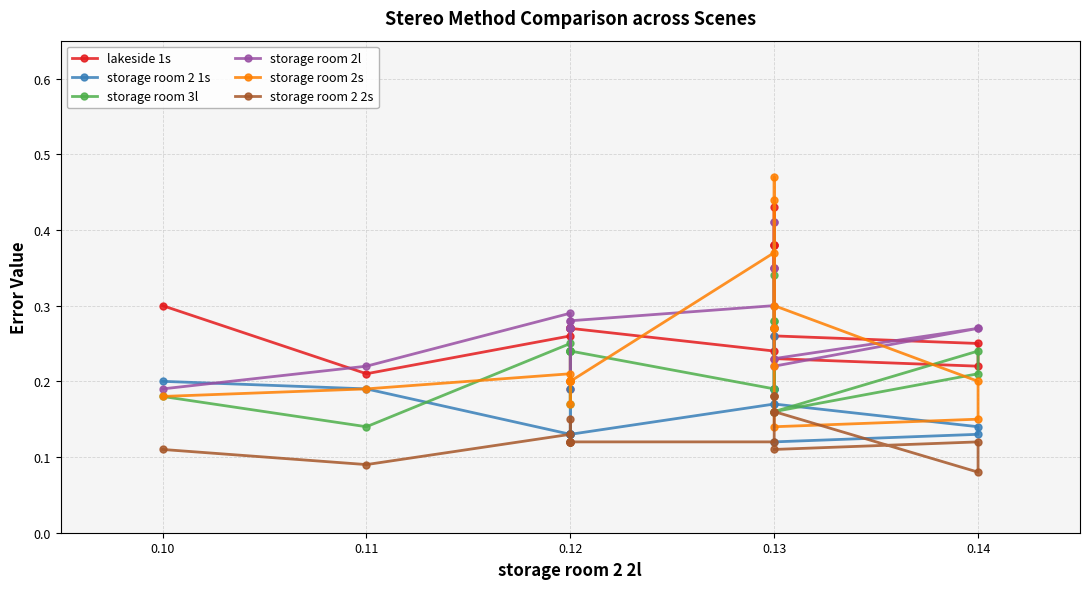

What is the value of the storage room 2l point at the 4th from the left?

0.3